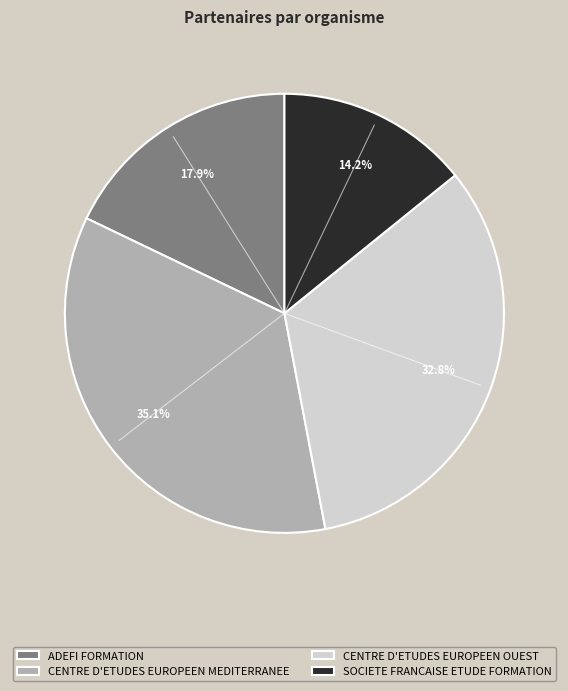

Which category has the smallest portion of the pie?

SOCIETE FRANCAISE ETUDE FORMATION